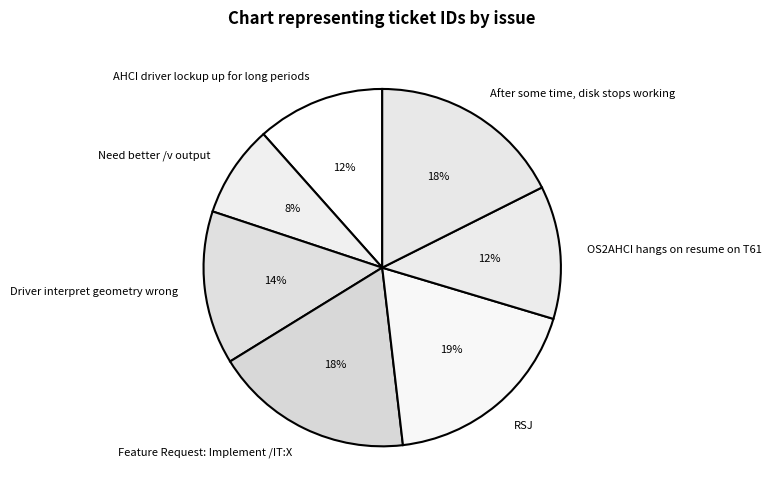

To the nearest percent, what percentage of the pie is Feature Request: Implement /IT:X?

18%